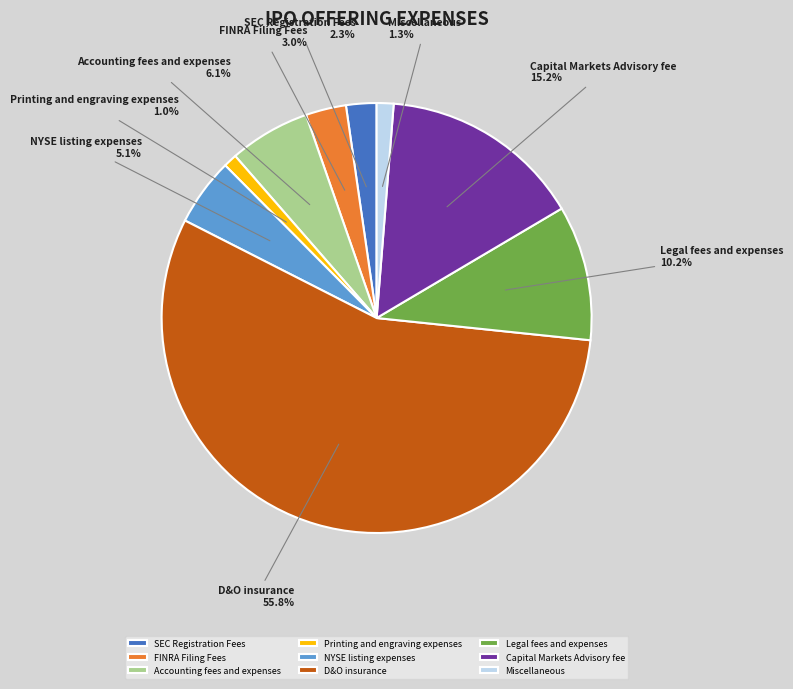

What is the largest slice in the pie chart?

D&O insurance